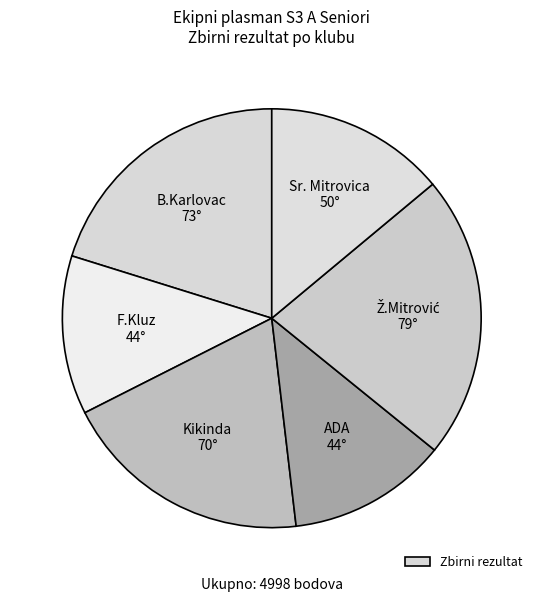

Rank the categories by value from lowest to highest.

F.Kluz, ADA, Sr. Mitrovica, Kikinda, B.Karlovac, Ž.Mitrović